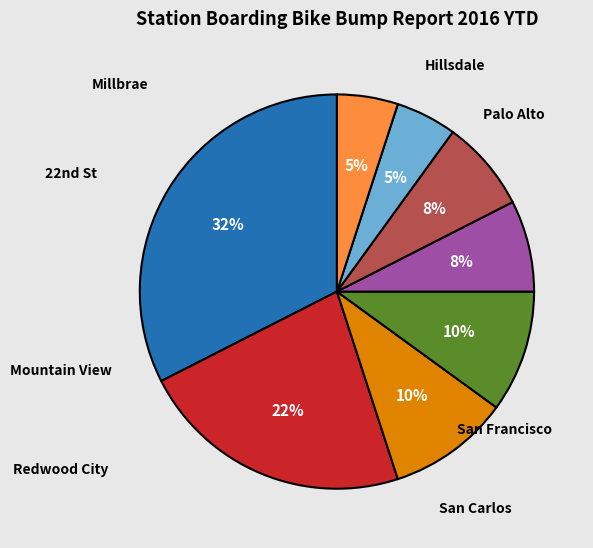

Is there any slice that represents more than half of the pie?

No